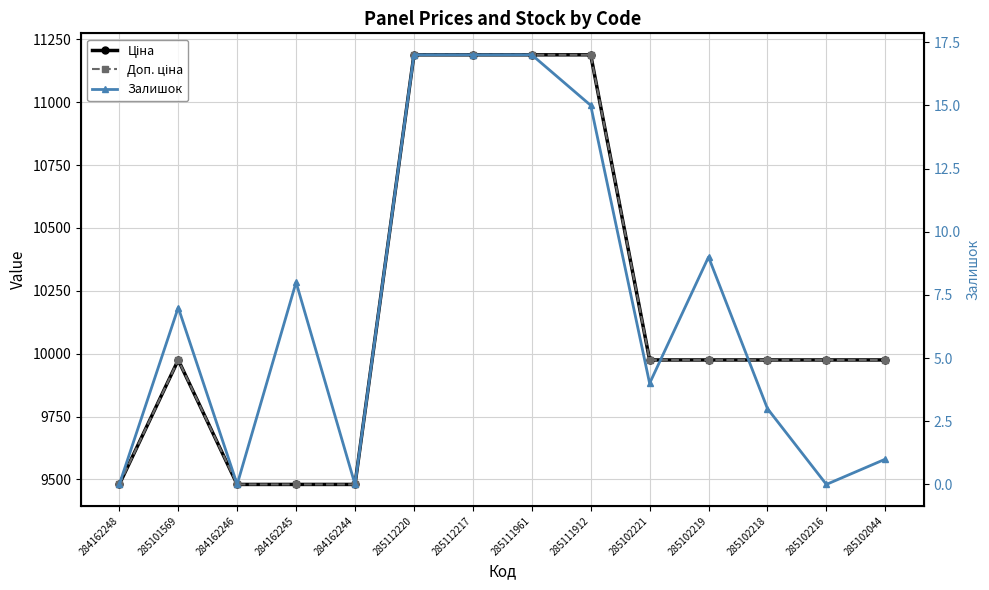

True or false: Залишок and Ціна intersect in this chart.

False